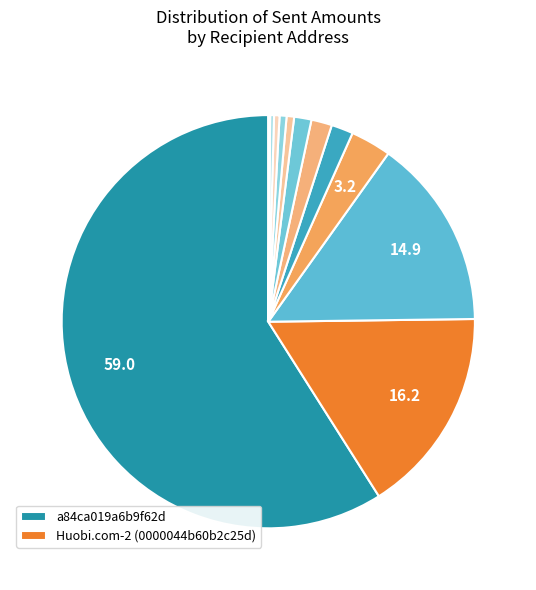

Which category has the smallest portion of the pie?

0000340af71544af